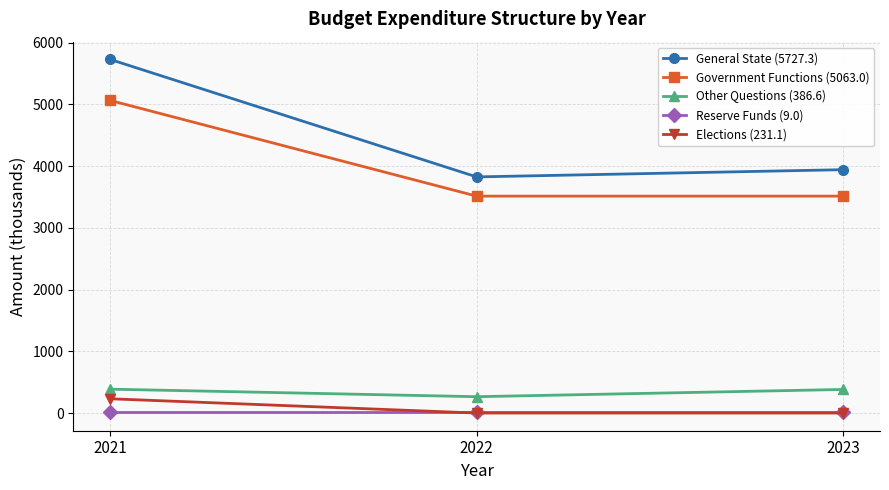

What is the value of the General State (5727.3) point at the 1st from the left?

5727.3